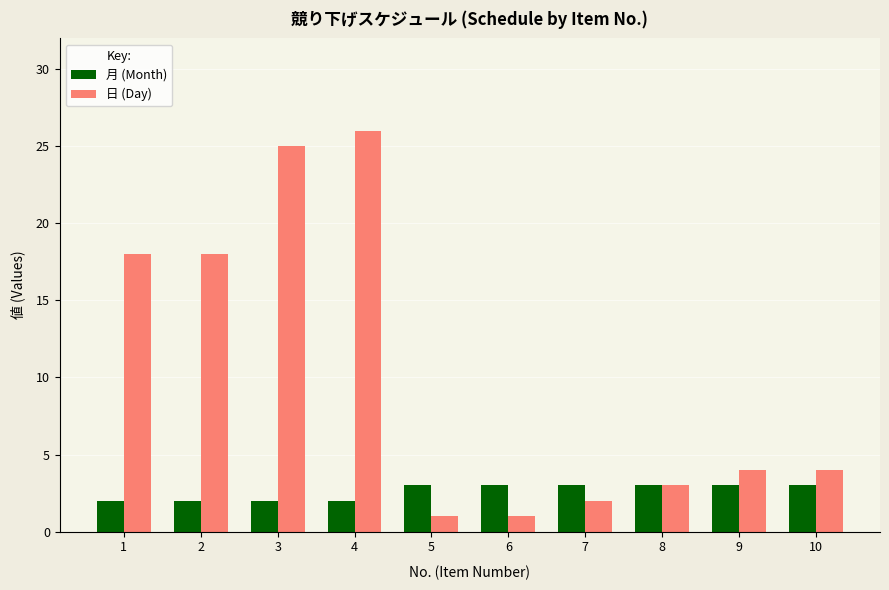

Is the value of 月 (Month) at 8 greater than the value of 日 (Day) at 3?

No